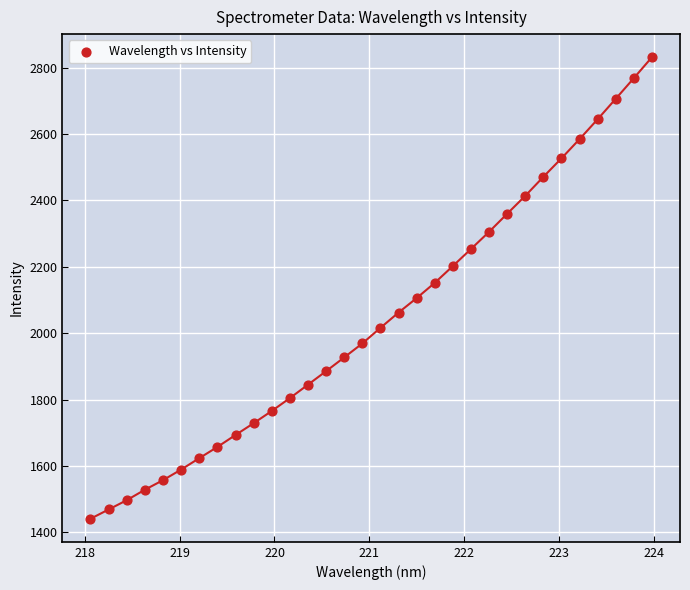

What is the range of Y values (max minus min)?

1390.1